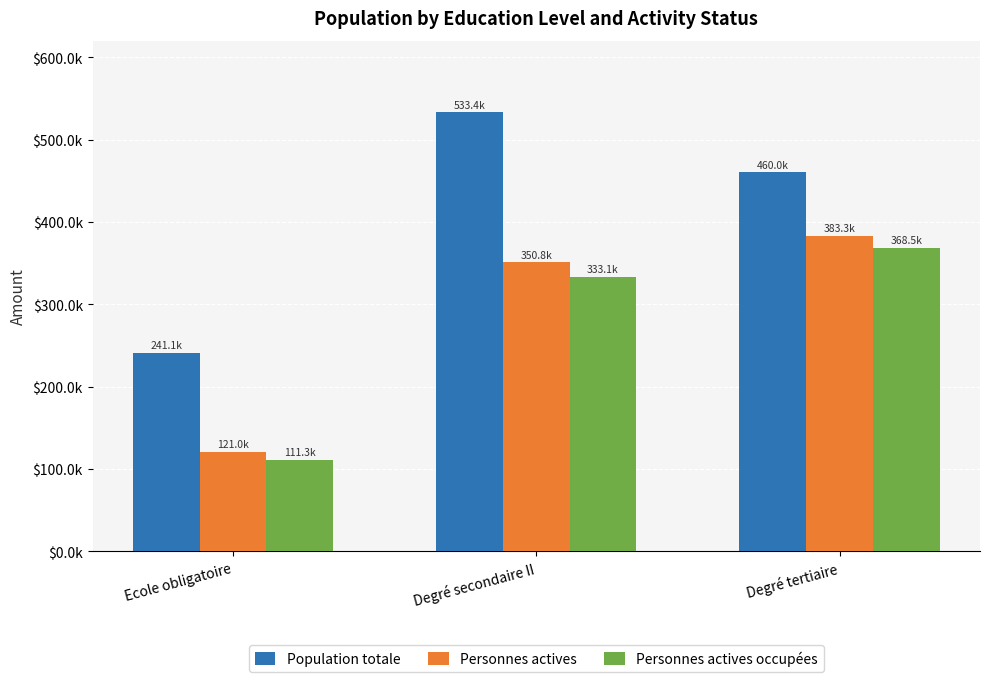

List the labels in order of Population totale value, largest first.

Degré secondaire II, Degré tertiaire, Ecole obligatoire